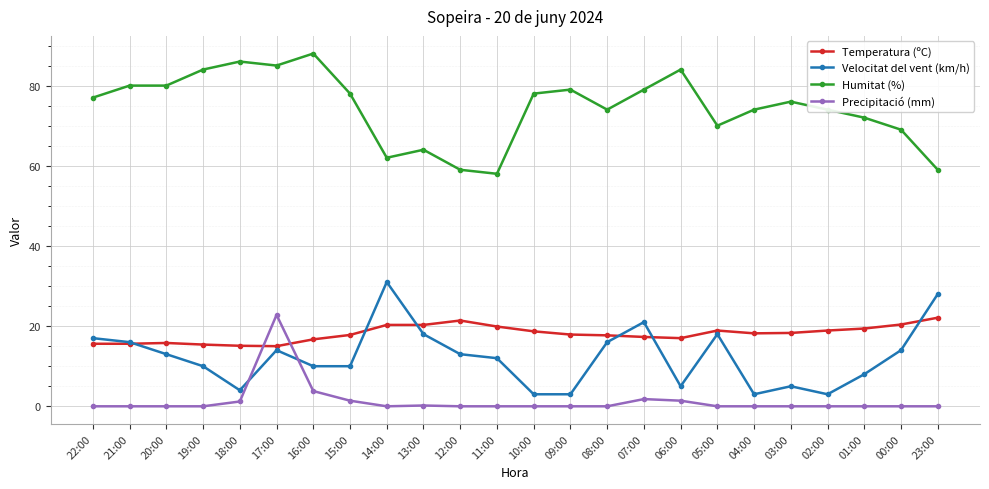

Which series has the widest spread of values?

Humitat (%)